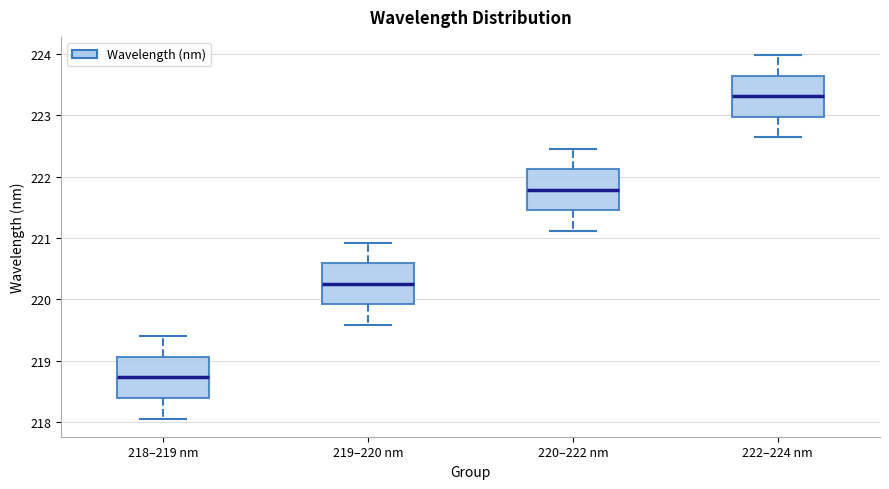

Which box has the lowest median line?

218–219 nm